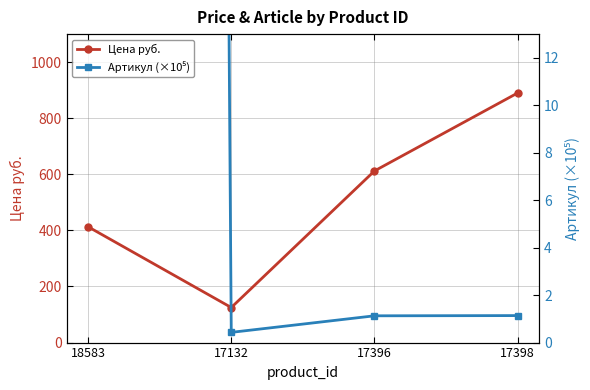

Which series changed the most between 17396 and 17398?

Цена руб.